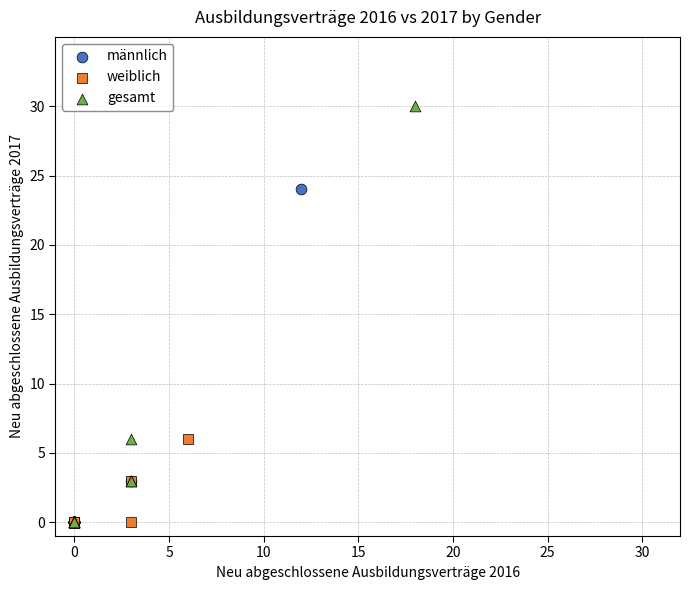

Which series has the largest Y range (max minus min)?

gesamt